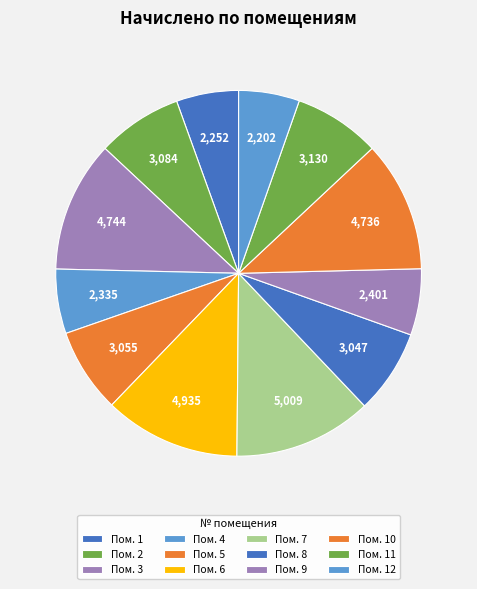

How many segments does this pie chart have?

12